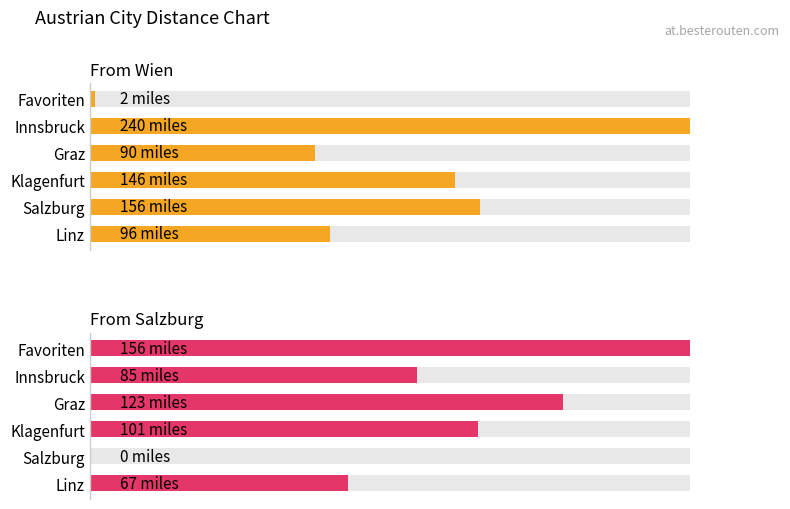

How many From Salzburg values are between 67 and 123?

4